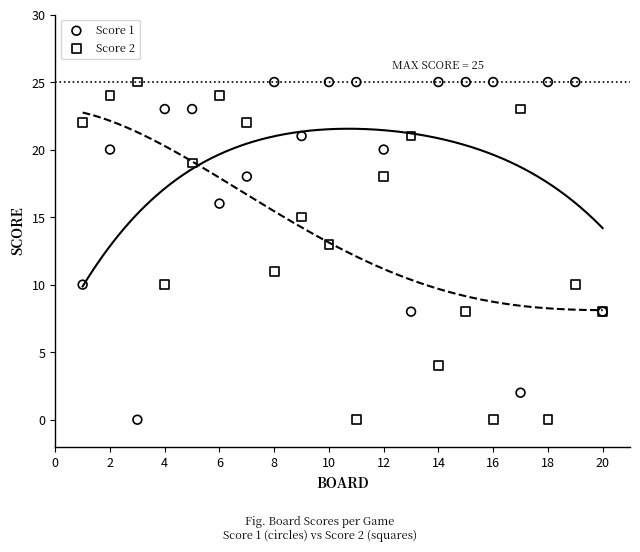

What is the X range (max minus min) for the scatter plot?

19